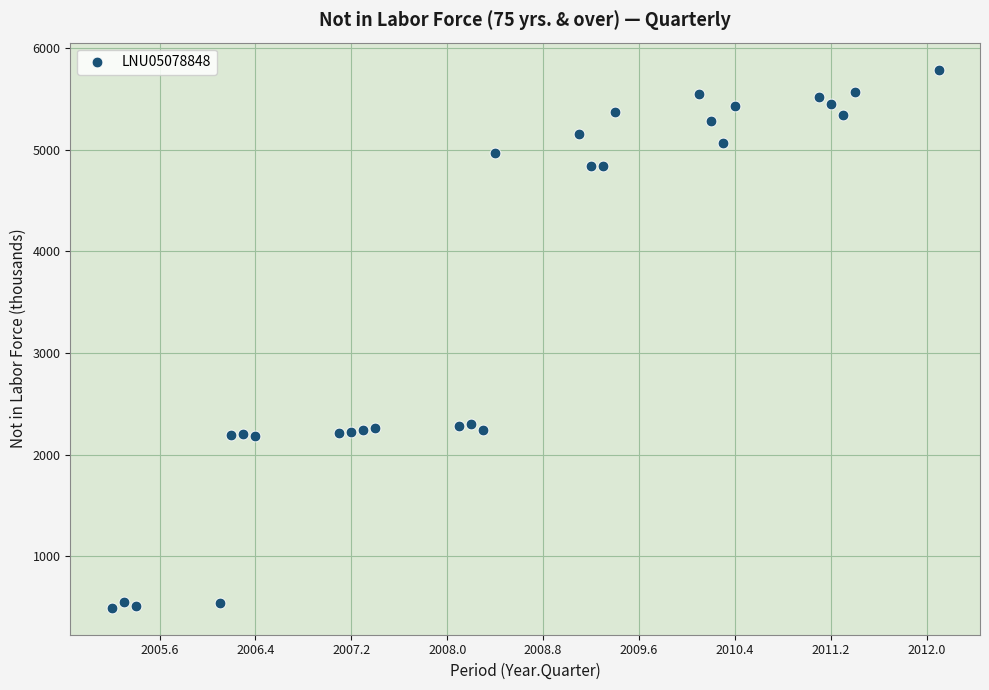

What is the range of Y values (max minus min)?

5302